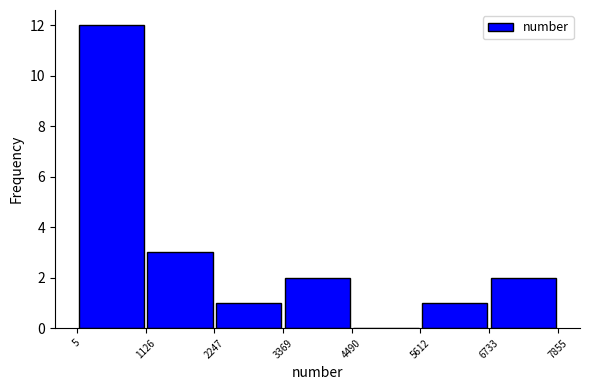

How tall is the bar that spans 2247 to 3369 on the x-axis? The values are not printed on the chart, so give them approximately, as read against the axis.

1